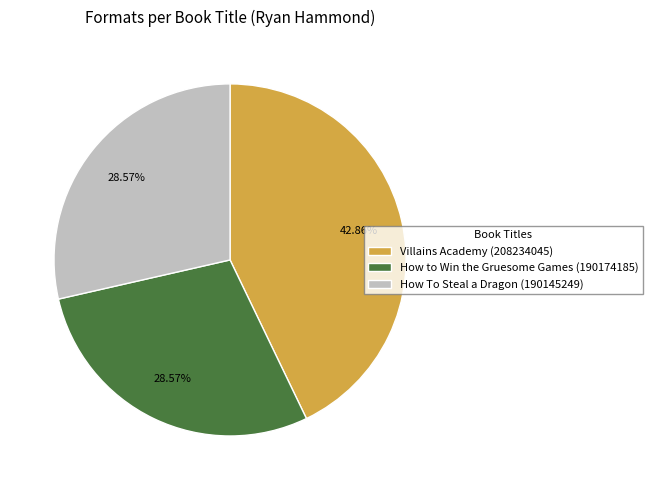

What is the largest slice in the pie chart?

Villains Academy (208234045)